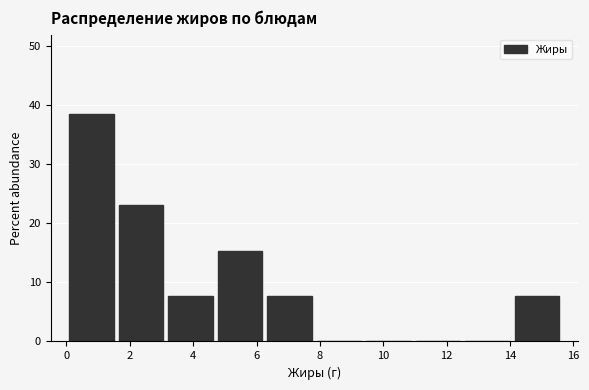

Which range on the x-axis has the tallest bar?

0.0 to 1.6